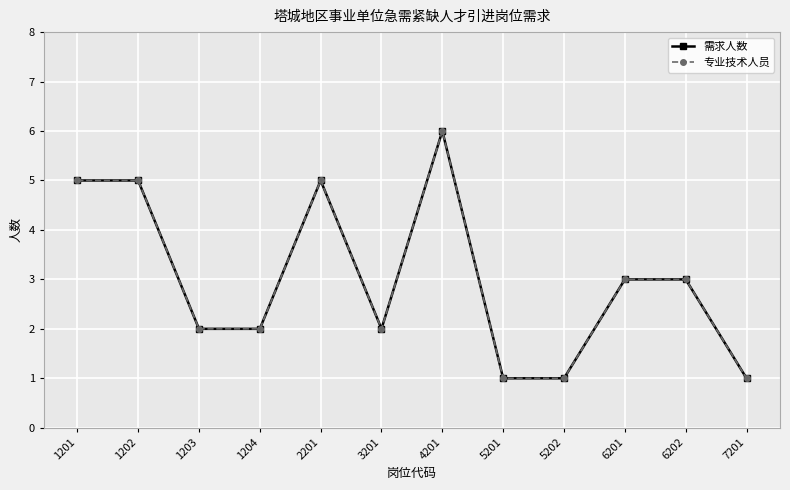

Is this an area chart (filled region under the line)?

No